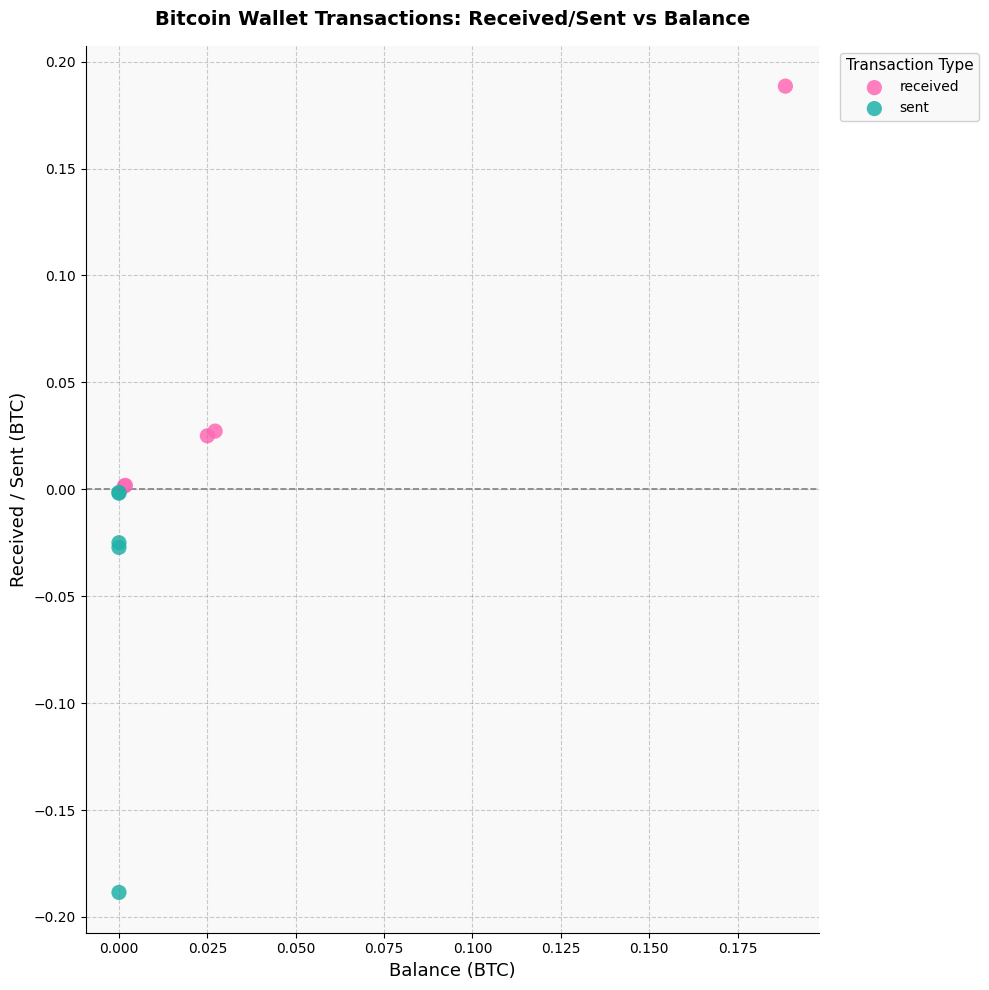

Which series reaches the minimum Y coordinate?

sent